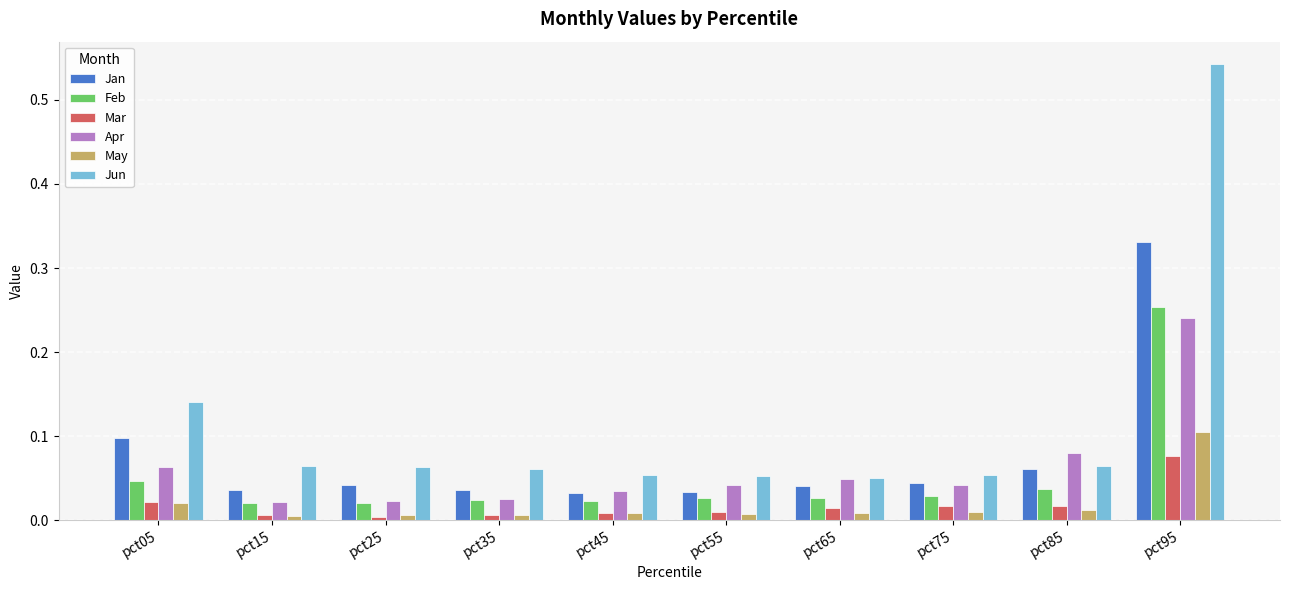

How many distinct data groups are displayed?

6